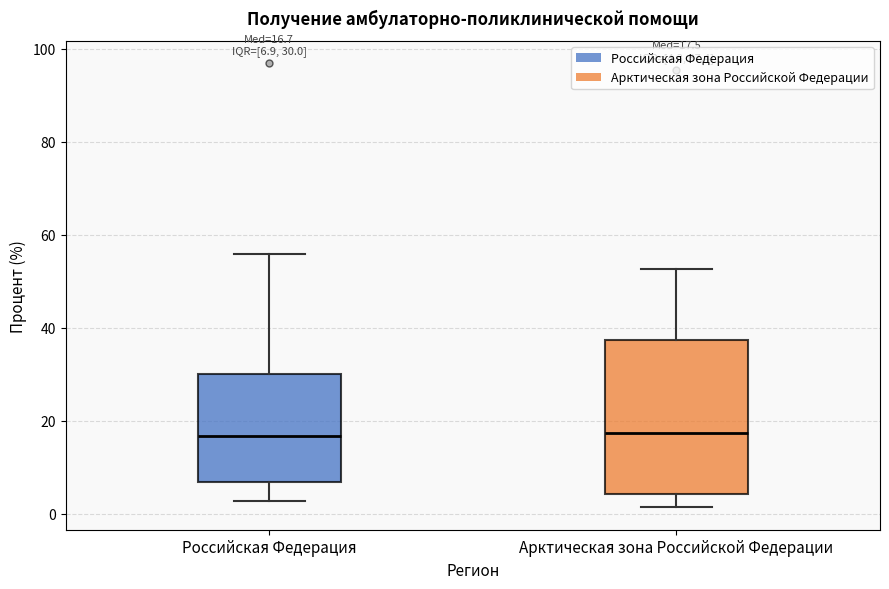

Comparing the boxes themselves (not the whiskers), which one is the tallest?

Арктическая зона Российской Федерации